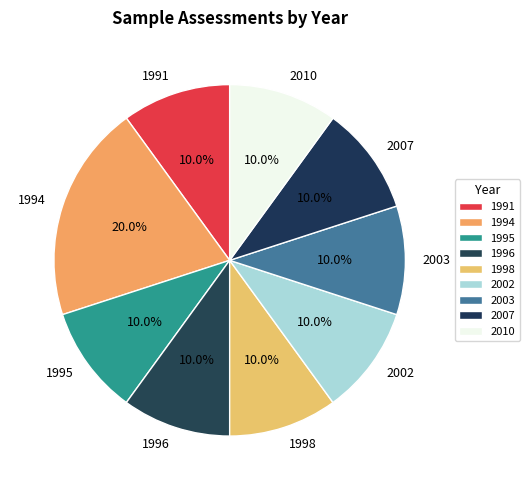

Count the number of slices in the pie.

9